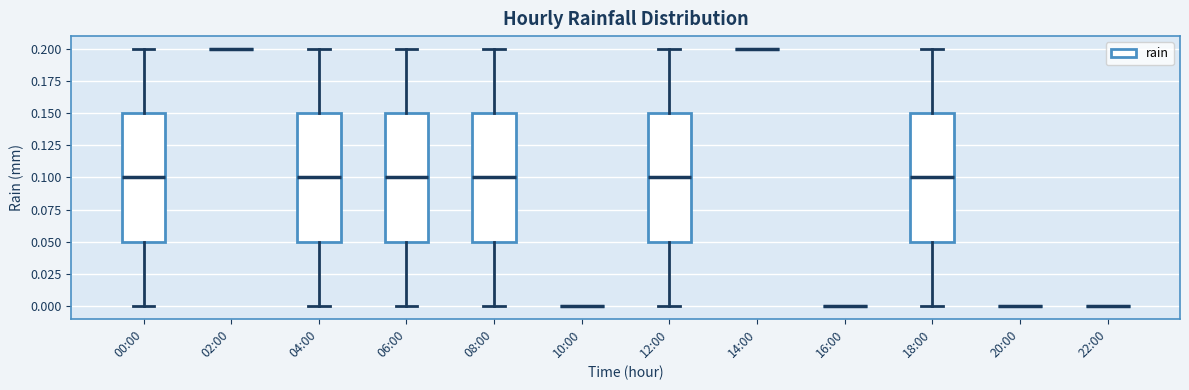

Reading left to right, transcribe this box plot: for each box, give where its median line is, the range the box spans, and where its two whiskers end, as read against the y-axis. The values are not printed on the chart, so give them approximately, as read against the axis.

00:00: median 0.10, box 0.05 to 0.15, whiskers 0.00 to 0.20
02:00: box collapsed to a line at 0.20, whiskers 0.20 to 0.20
04:00: median 0.10, box 0.05 to 0.15, whiskers 0.00 to 0.20
06:00: median 0.10, box 0.05 to 0.15, whiskers 0.00 to 0.20
08:00: median 0.10, box 0.05 to 0.15, whiskers 0.00 to 0.20
10:00: box collapsed to a line at 0.00, whiskers 0.00 to 0.00
12:00: median 0.10, box 0.05 to 0.15, whiskers 0.00 to 0.20
14:00: box collapsed to a line at 0.20, whiskers 0.20 to 0.20
16:00: box collapsed to a line at 0.00, whiskers 0.00 to 0.00
18:00: median 0.10, box 0.05 to 0.15, whiskers 0.00 to 0.20
20:00: box collapsed to a line at 0.00, whiskers 0.00 to 0.00
22:00: box collapsed to a line at 0.00, whiskers 0.00 to 0.00